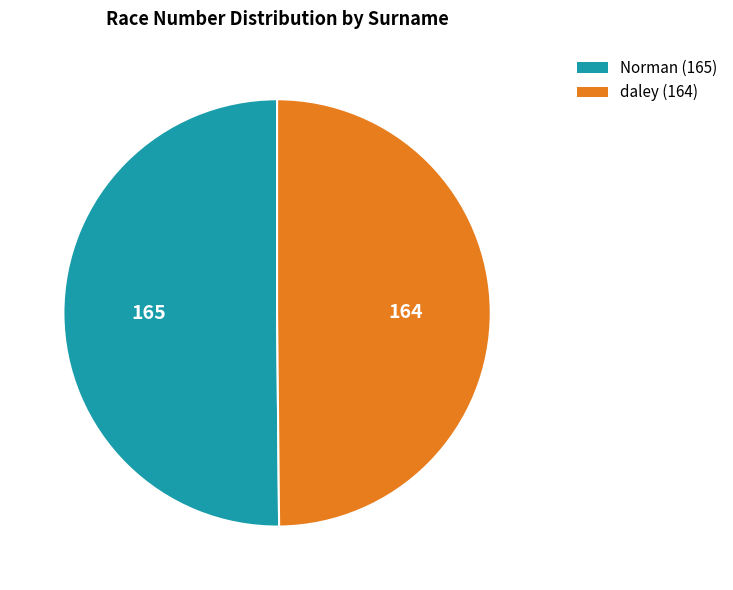

Is the sum of daley (164) and Norman (165) greater than half?

Yes